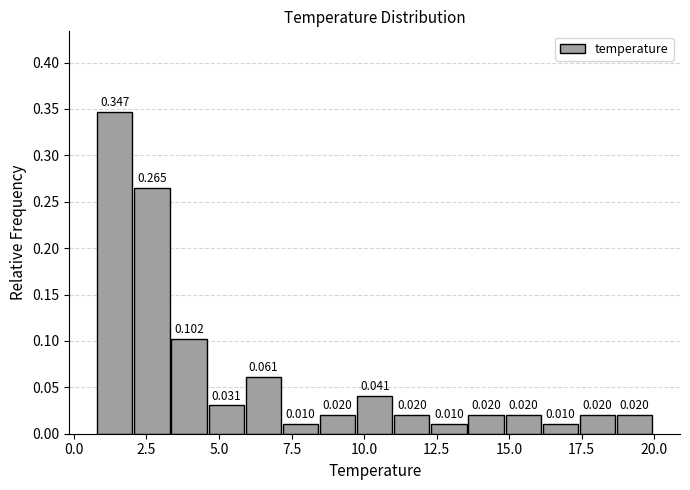

Around what value on the x-axis is the tallest bar? Give the approximate position of its centre, as read against the axis.

1.5